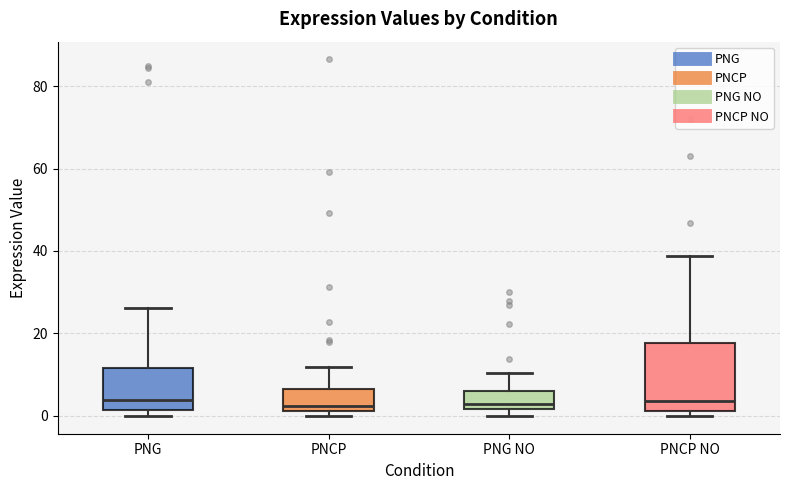

Reading left to right, read every box against the y-axis: the position of its median line, the range the box covers, and the ends of its whiskers. The values are not printed on the chart, so give them approximately, as read against the axis.

PNG: median 4, box 2 to 12, whiskers 0 to 26
PNCP: median 2 (just above the box's lower edge), box 2 to 6, whiskers 0 to 12
PNG NO: median 2 (just above the box's lower edge), box 2 to 6, whiskers 0 to 10
PNCP NO: median 4, box 2 to 18, whiskers 0 to 38